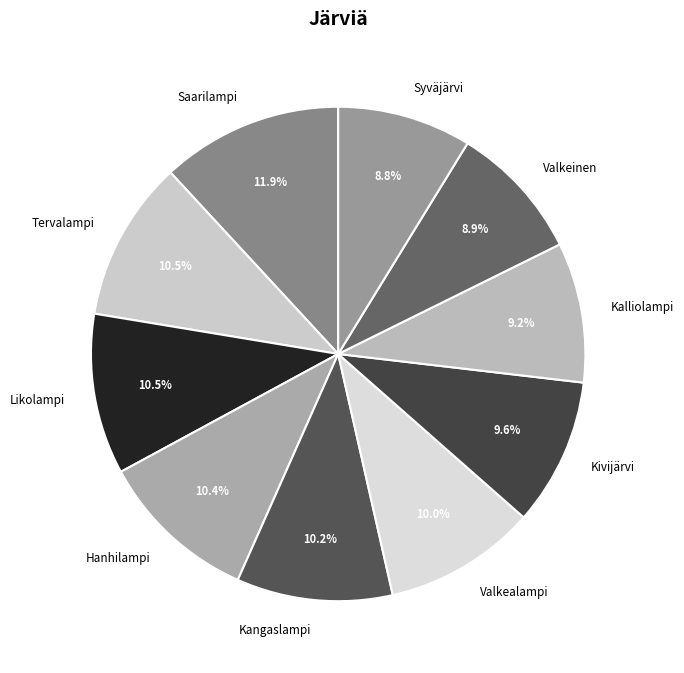

Which category has the biggest portion of the pie?

Saarilampi